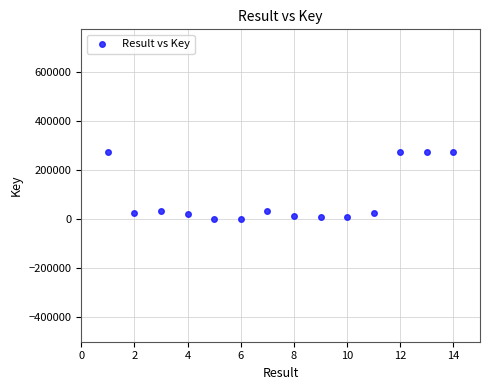

What is the range of Y values (max minus min)?

271686